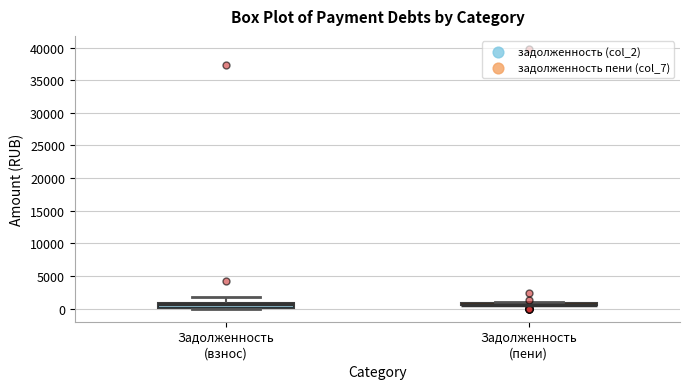

Which box is the tallest, from its lower edge to its upper edge?

Задолженность (взнос)